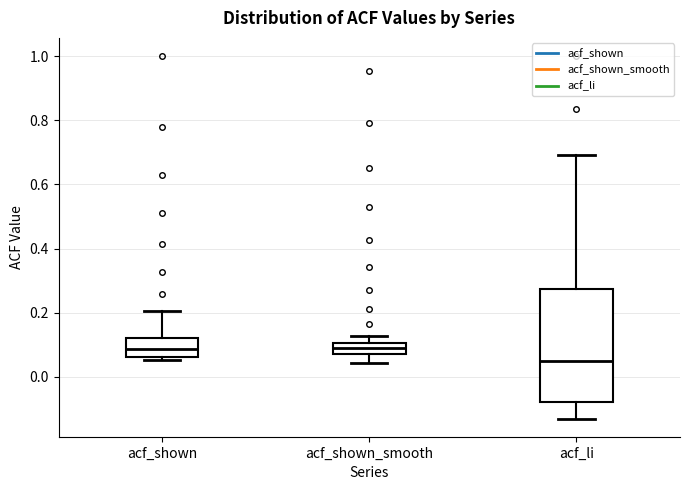

Reading left to right, transcribe this box plot: for each box, give where its median line is, the range the box spans, and where its two whiskers end, as read against the y-axis. The values are not printed on the chart, so give them approximately, as read against the axis.

acf_shown: median 0.08, box 0.06 to 0.12, whiskers 0.06 (just below the box's lower edge) to 0.20
acf_shown_smooth: median 0.08 (inside the box), box 0.08 to 0.10, whiskers 0.04 to 0.12
acf_li: median 0.06, box -0.08 to 0.28, whiskers -0.12 to 0.70